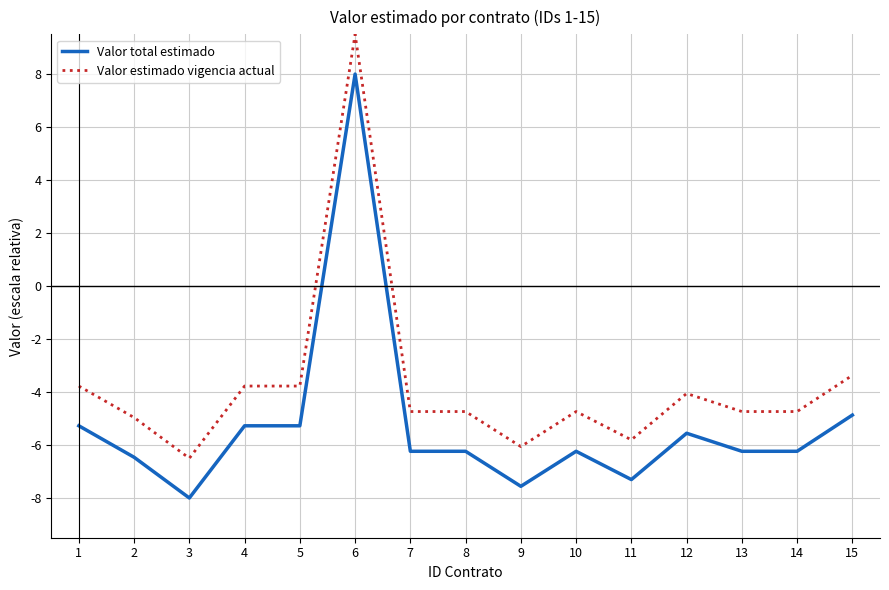

Which series has the largest total across all categories?

Valor estimado vigencia actual